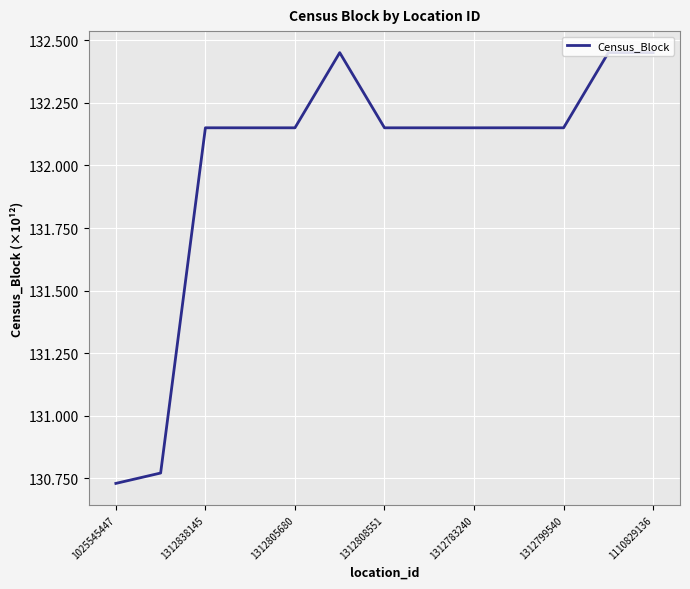

What is the difference between the second highest and minimum values?

1.7